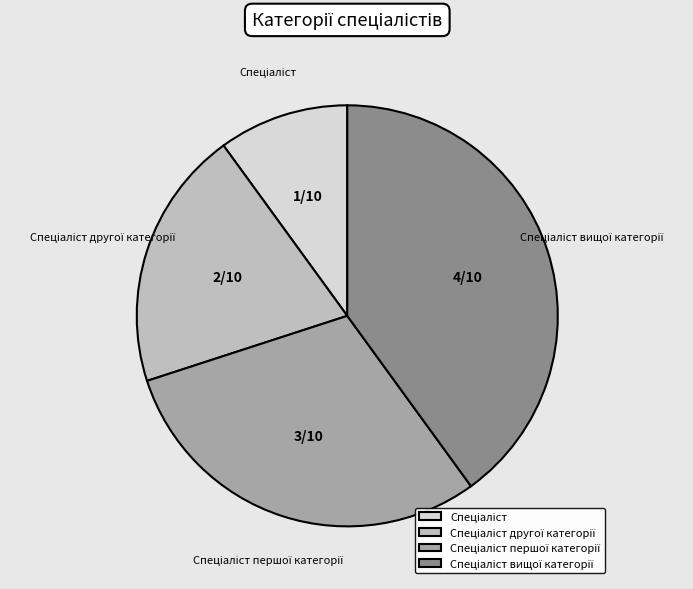

Does any single category account for the majority?

No